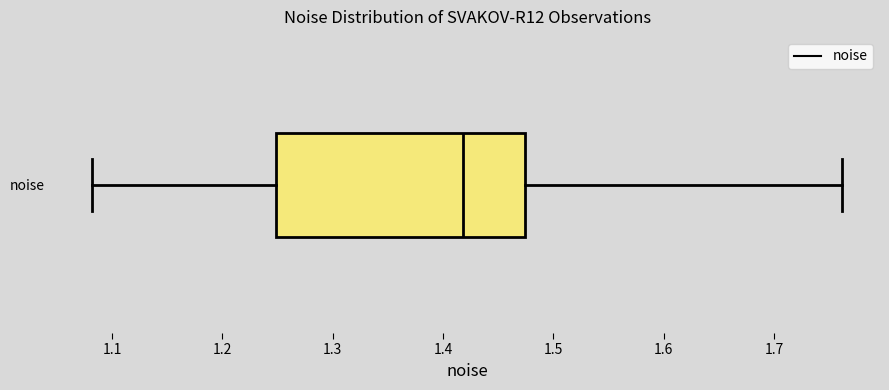

Read this box plot against the x-axis: the position of the median line, the range covered by the box, and the ends of both whiskers. The values are not printed on the chart, so give them approximately, as read against the axis.

median 1.42, box 1.25 to 1.47, whiskers 1.08 to 1.76